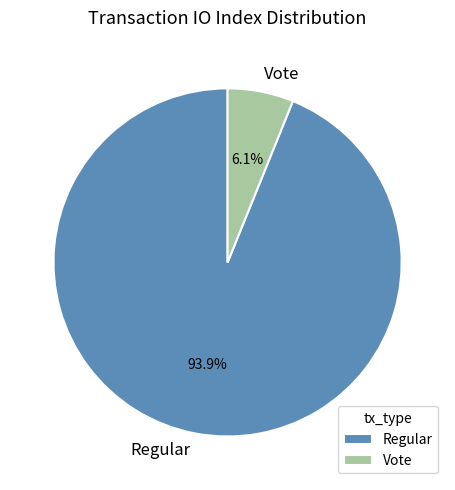

To the nearest percent, what portion does Regular represent?

94%